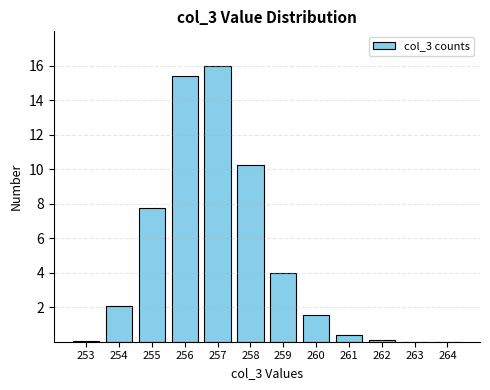

The chart shows a value of 1.5 at 260. True or false?

True